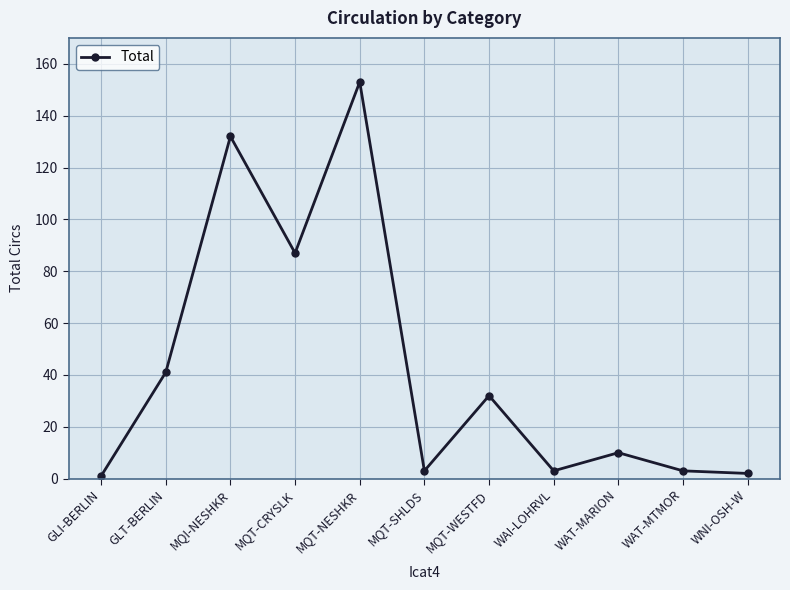

How many interior local peaks (higher than both neighbors) does the data have?

4